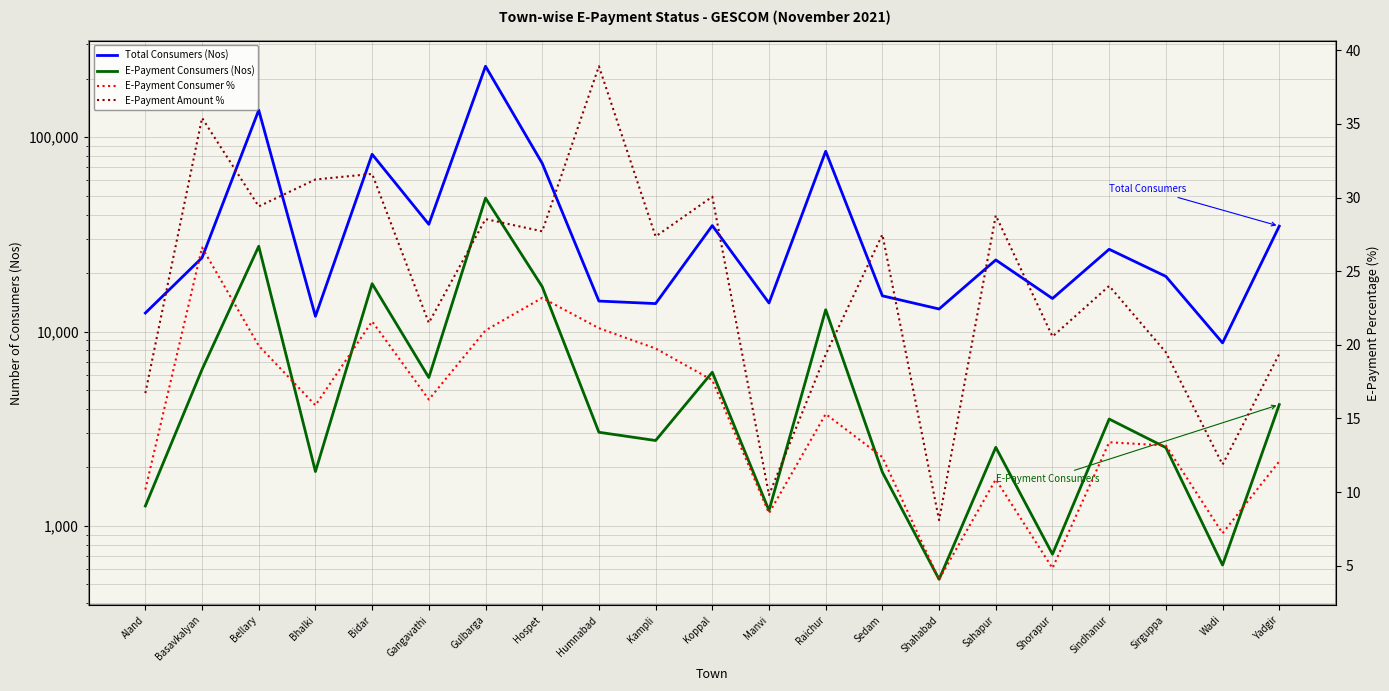

True or false: E-Payment Consumer % has a value of 3.3 at Wadi.

False